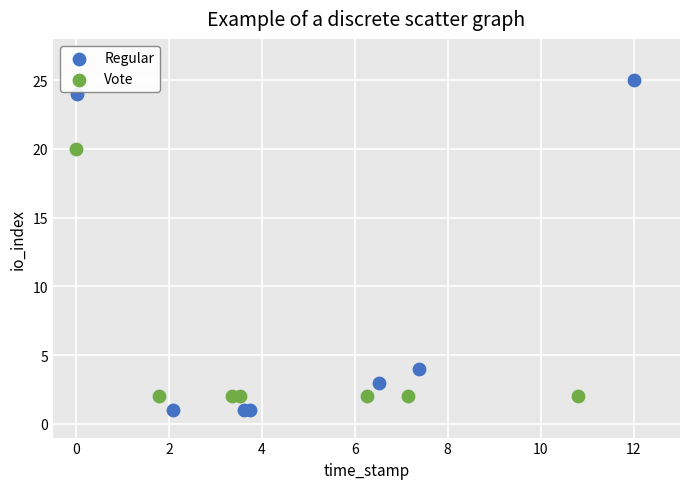

Which series has the widest spread of Y values?

Regular